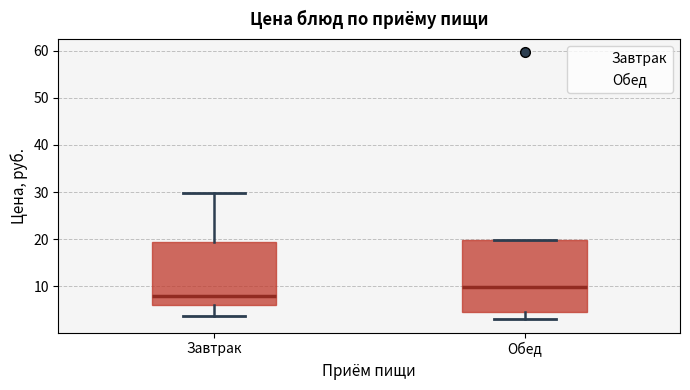

Which box is the tallest, from its lower edge to its upper edge?

Обед